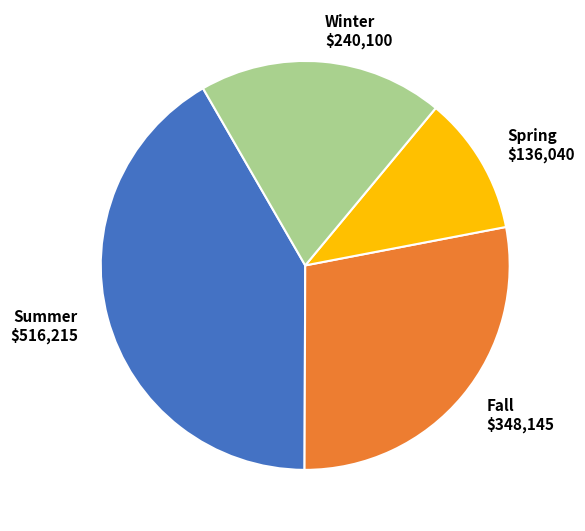

Is it true that Fall $348,145 is 28% of the pie?

True